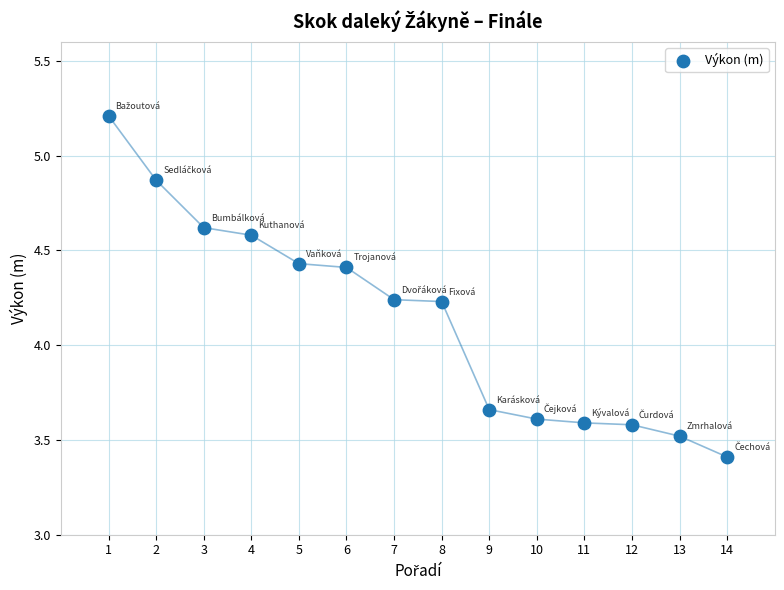

What is the range of X values (max minus min)?

13.0